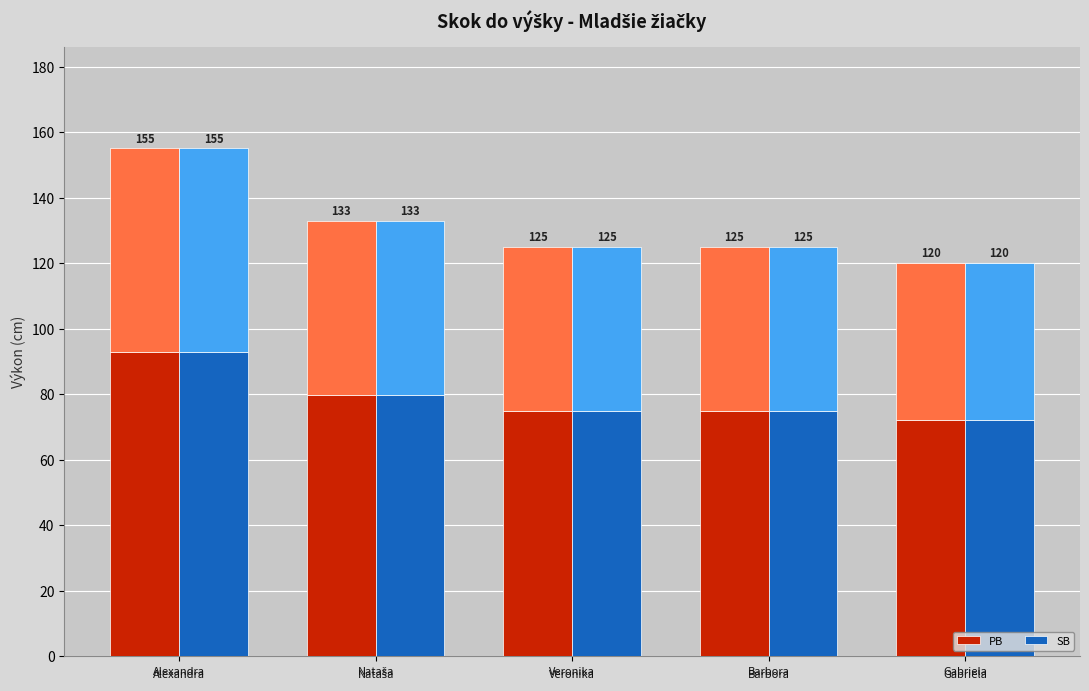

Reading right to left, transcribe all the data shown in this chart.

PB: Gabriela=72.0	Barbora=75.0	Veronika=75.0	Nataša=79.8	Alexandra=93.0
SB: Gabriela=72.0	Barbora=75.0	Veronika=75.0	Nataša=79.8	Alexandra=93.0